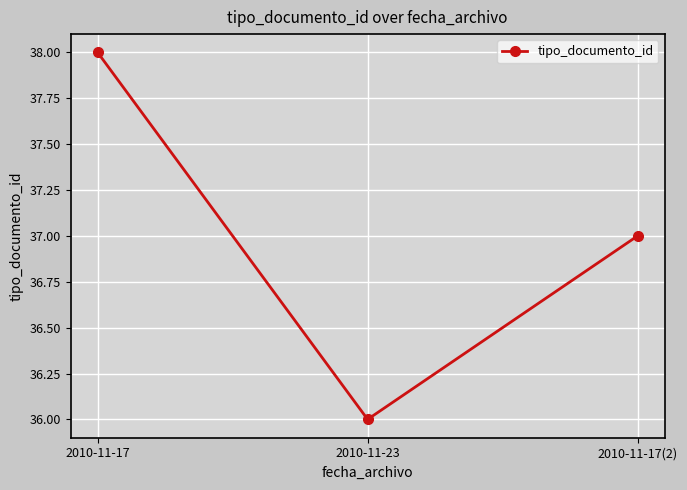

Count the values in the range 36 to 38.

3